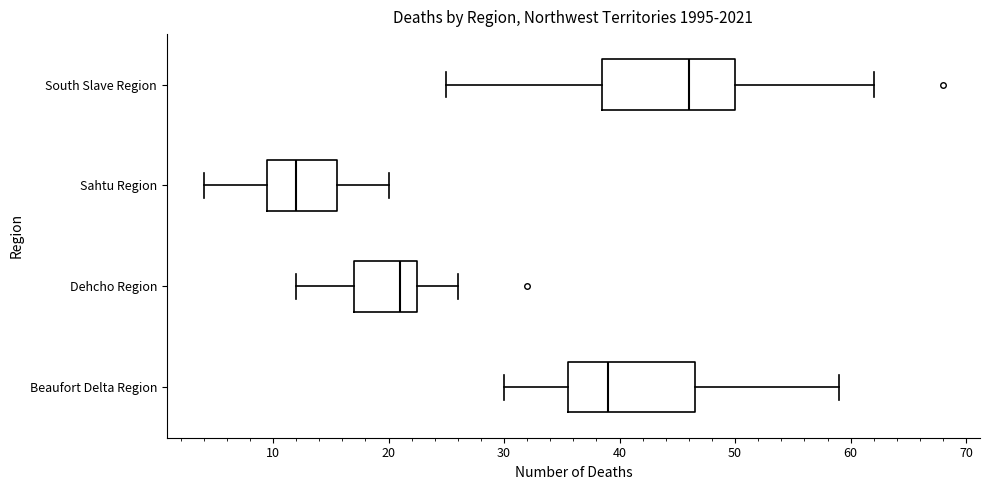

Which box's median line is the furthest to the right?

South Slave Region